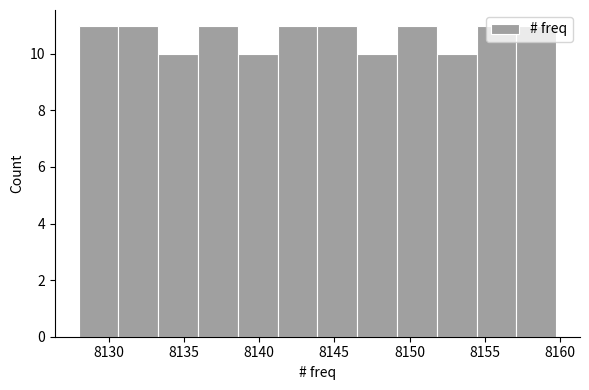

Reading left to right, list every bar in this chart as the range it spans on the x-axis followed by its height. Neither the bar edges nor the heights are printed on the chart, so give them approximately, as read against the axes.

8128.0 to 8130.5: 11
8130.5 to 8133.5: 11
8133.5 to 8136.0: 10
8136.0 to 8138.5: 11
8138.5 to 8141.0: 10
8141.0 to 8144.0: 11
8144.0 to 8146.5: 11
8146.5 to 8149.0: 10
8149.0 to 8152.0: 11
8152.0 to 8154.5: 10
8154.5 to 8157.0: 11
8157.0 to 8160.0: 11